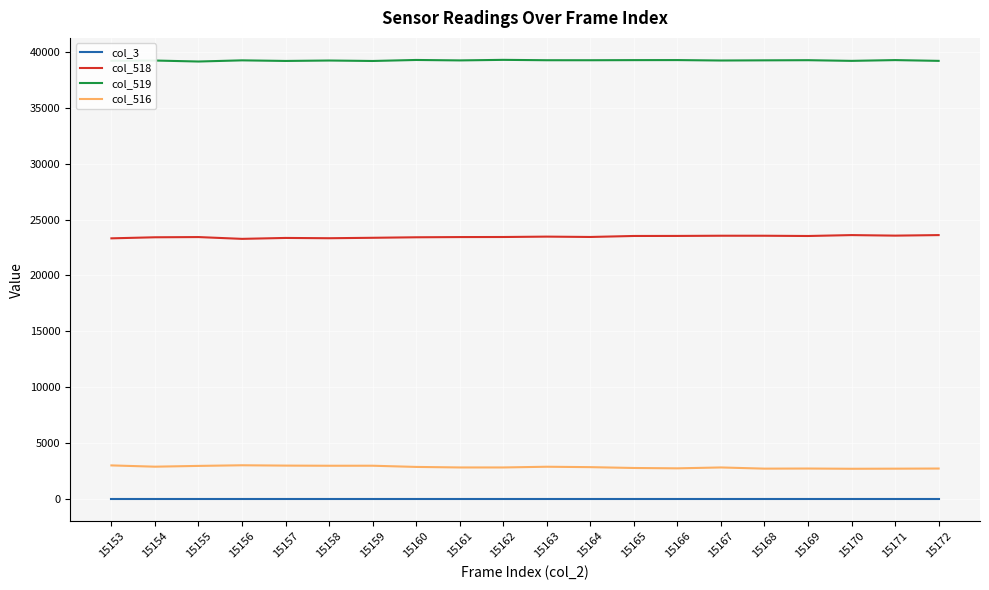

List the series in order of their peak value, highest first.

col_519, col_518, col_516, col_3